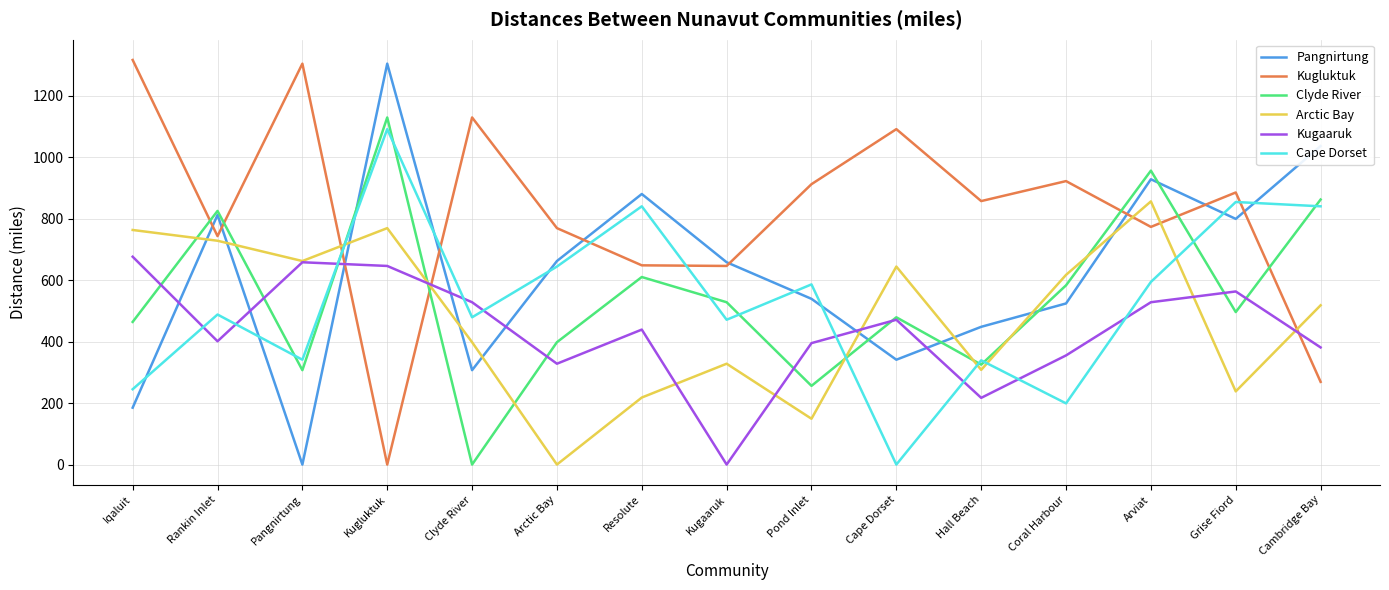

Which series ends up on top after the final intersection of Clyde River and Kugluktuk?

Clyde River